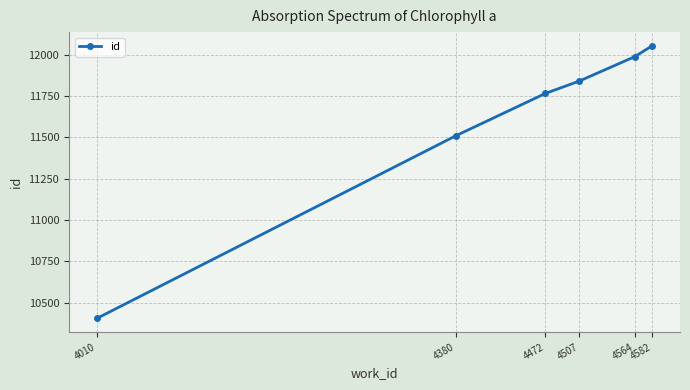

What is the ratio of the value at 4472 to the value at 4010?

1.1